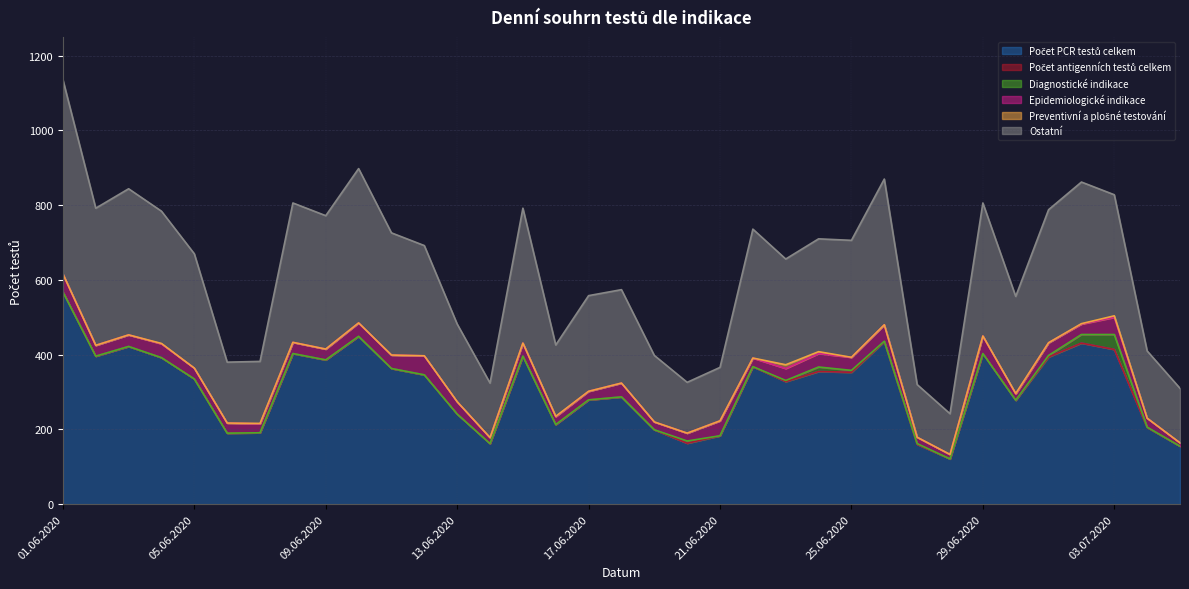

How many values in the Preventivní a plošné testování series exceed 0?

8